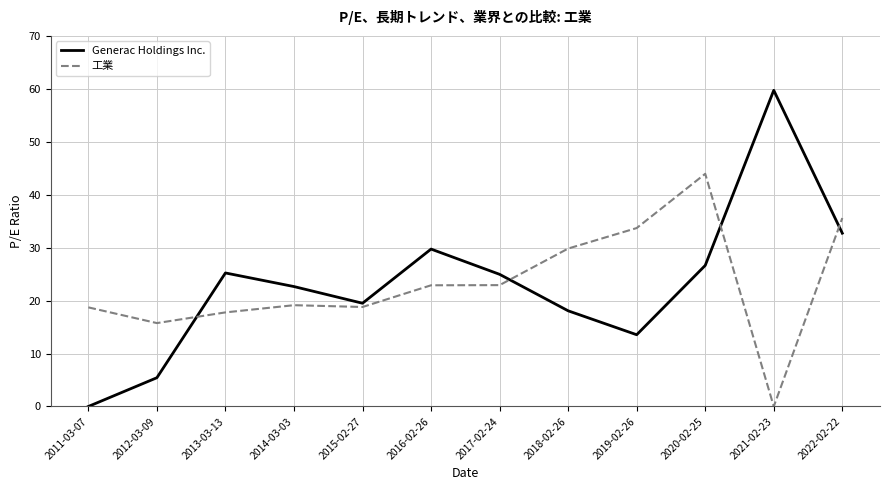

How many intersections are there between Generac Holdings Inc. and 工業?

4